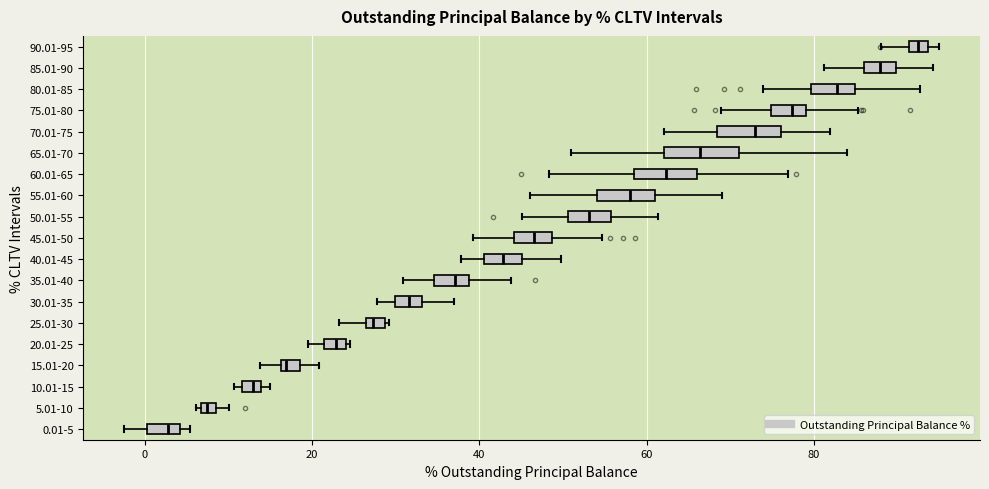

Which box's median line is the furthest to the right?

90.01-95